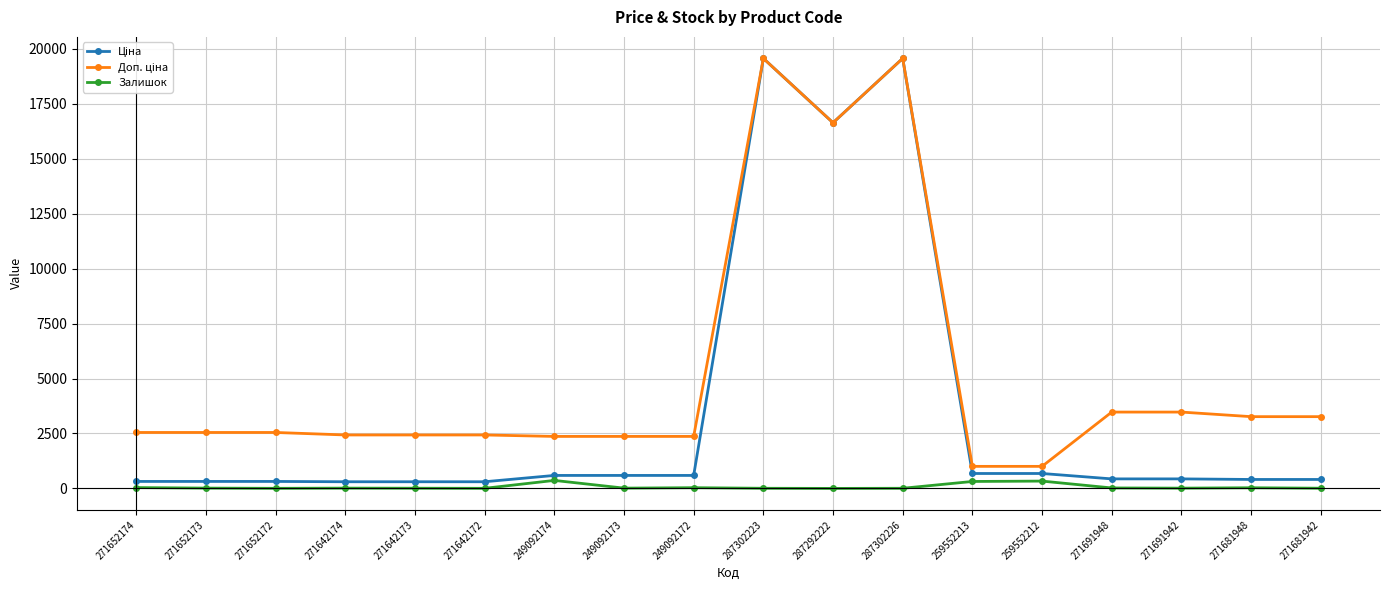

What is the maximum value shown in the chart?

19564.9